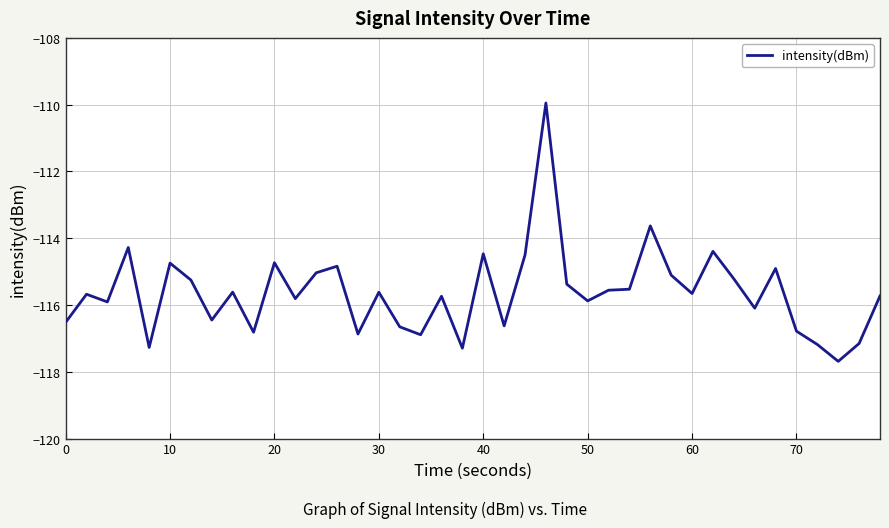

What is the greatest value displayed?

-110.0